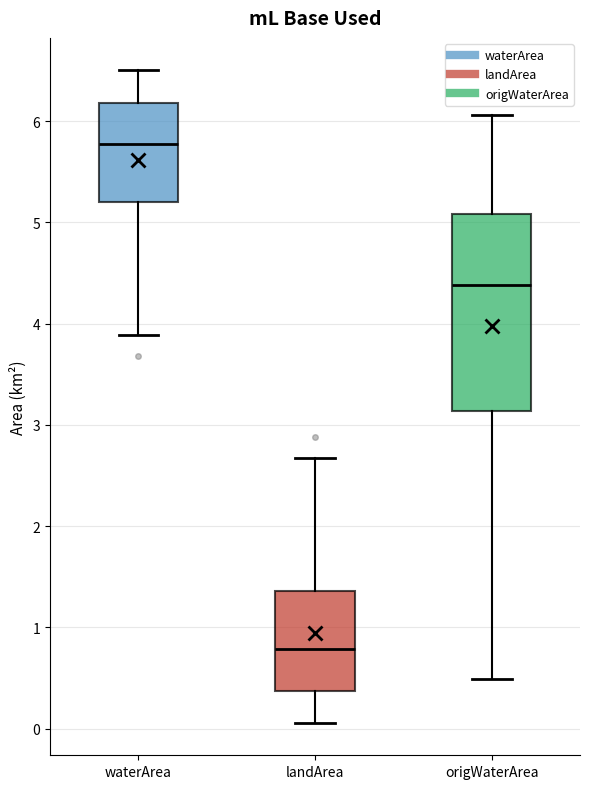

Where is the upper edge of the box for waterArea on the y-axis? The values are not printed on the chart, so give them approximately, as read against the axis.

6.2